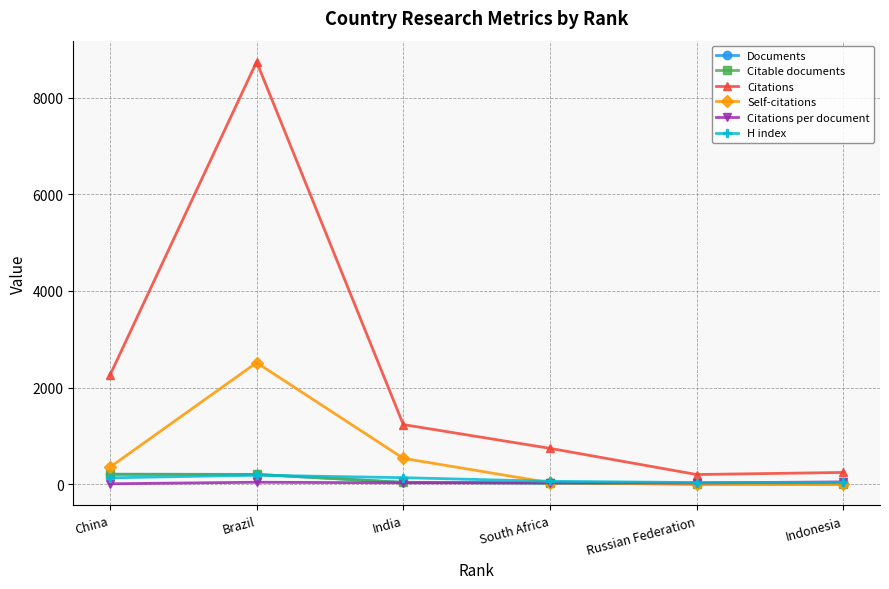

True or false: Citable documents has a value of 205.0 at Brazil.

True